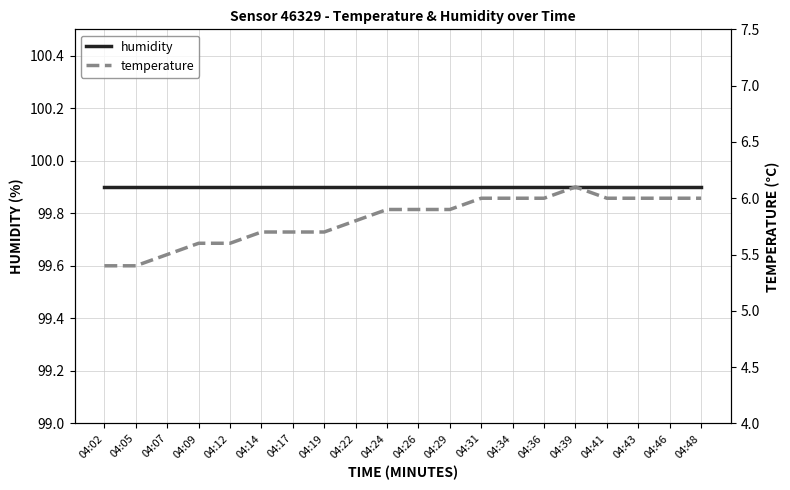

True or false: humidity has more than 0 points higher than both neighbors.

False